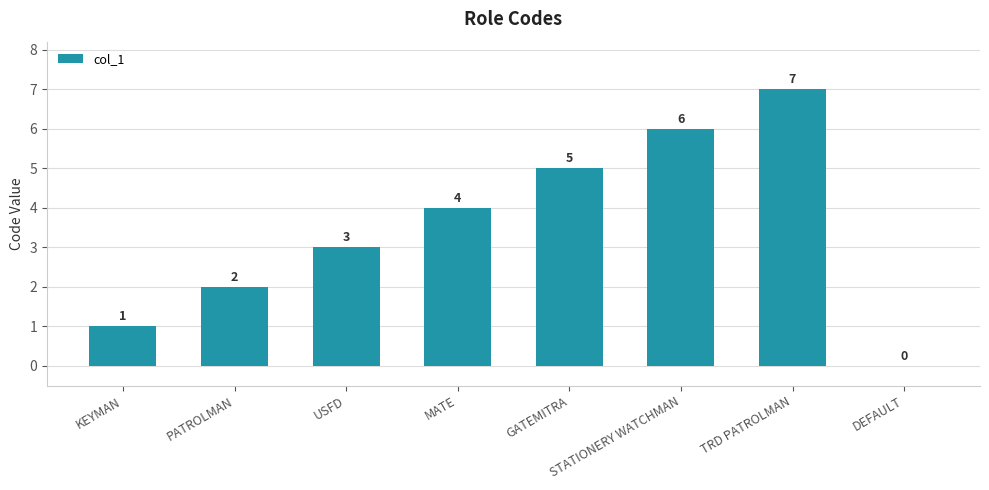

What is the average value?

4